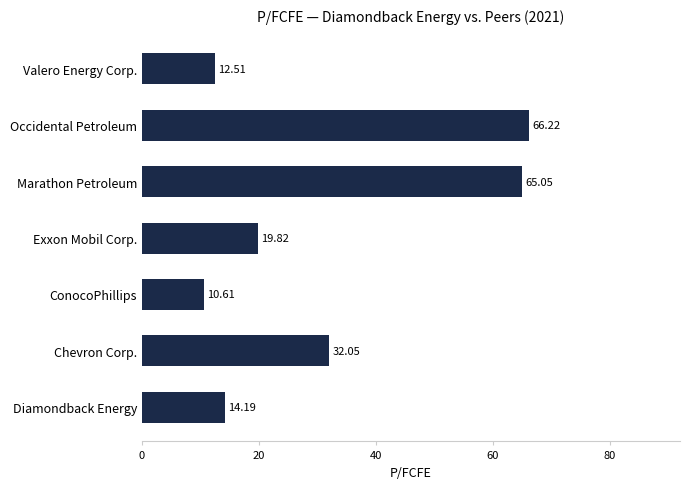

What is the difference between the maximum and second lowest values?

53.7